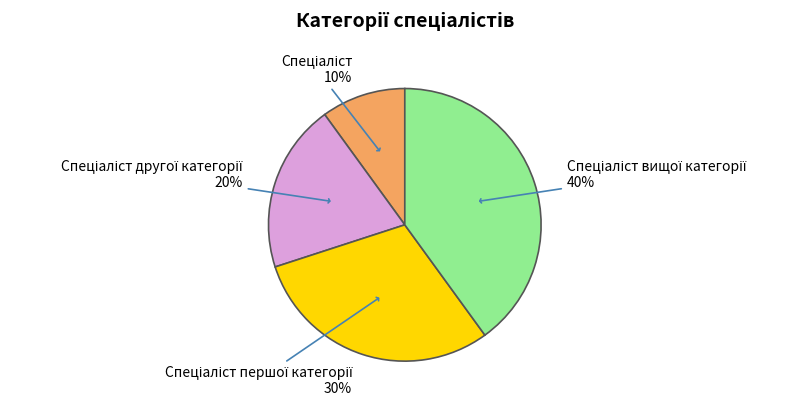

To the nearest percent, what is the difference between the largest and smallest slice percentages?

30%